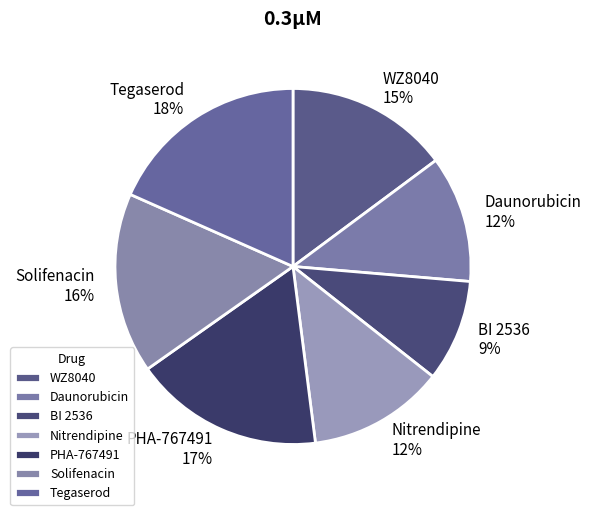

What is the ratio of the value at Solifenacin to the value at Tegaserod?

0.9